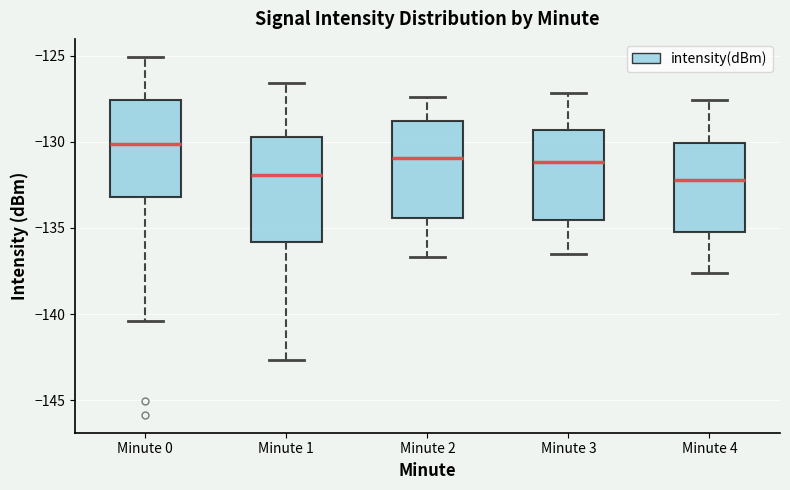

Where does the median line of the box for Minute 0 sit on the y-axis? The values are not printed on the chart, so give them approximately, as read against the axis.

-130.0